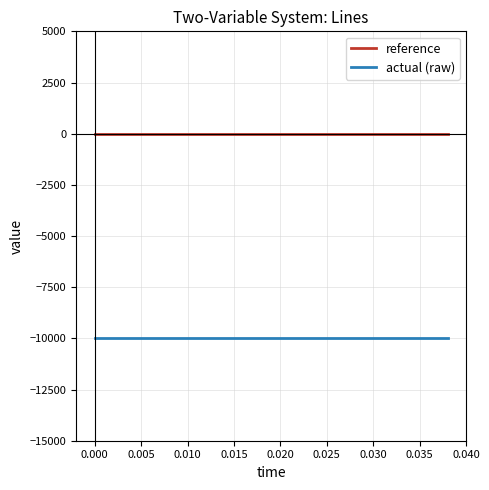

Which series has the largest total across all categories?

reference